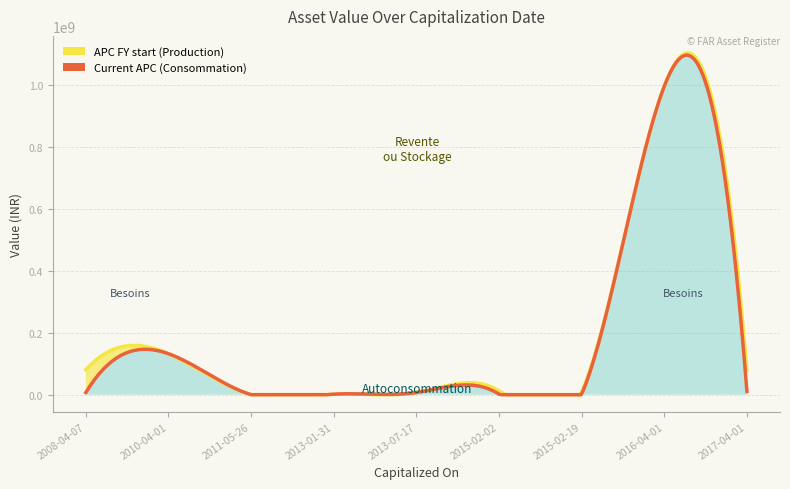

Does the chart have visible grid lines?

Yes